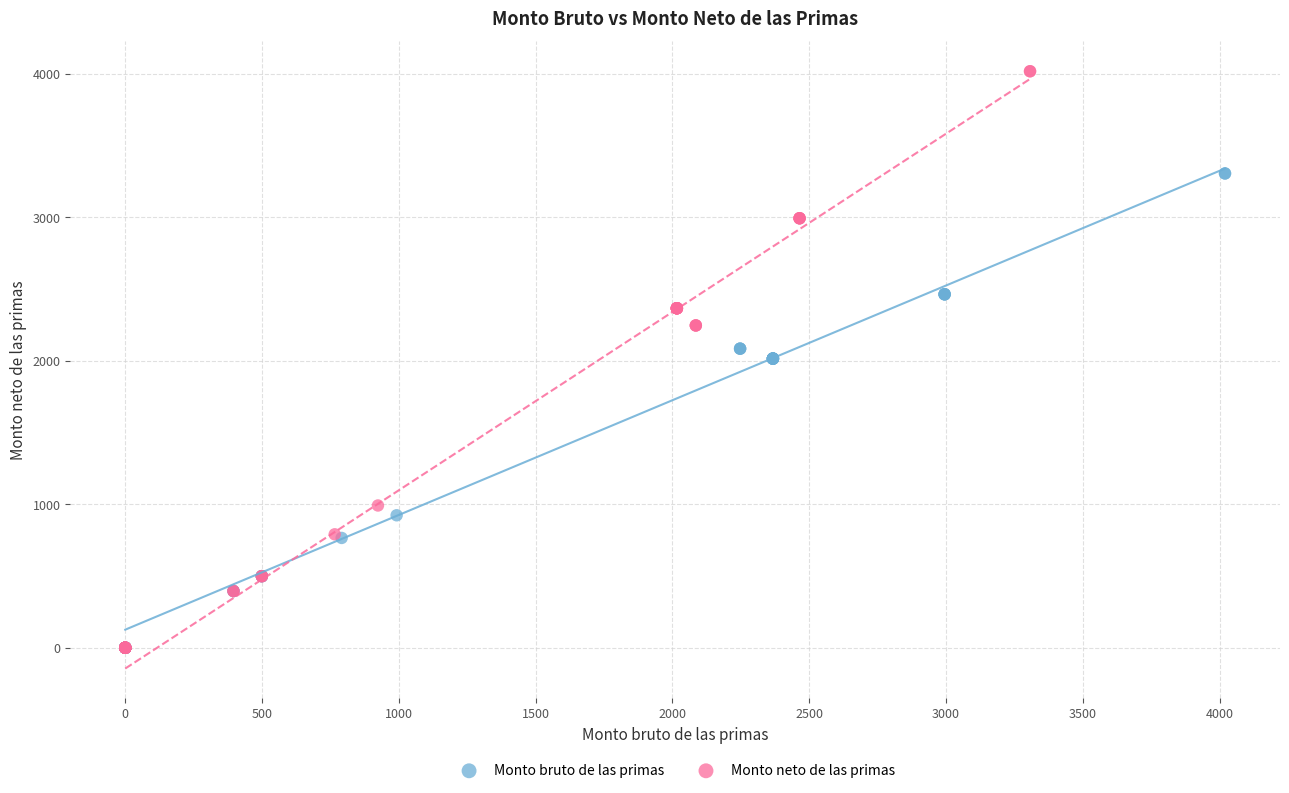

Which series reaches the maximum Y coordinate?

Monto neto de las primas